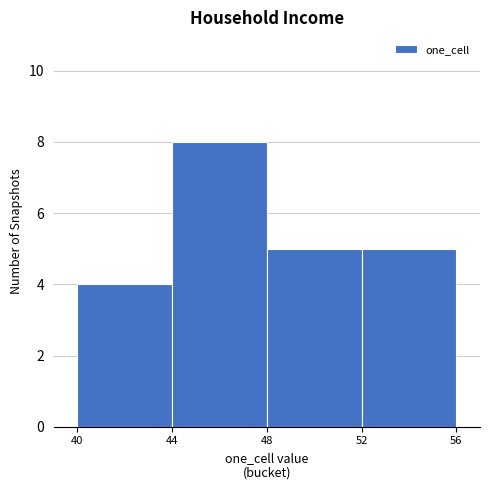

What is the height of the bar covering 44 to 48 on the x-axis? The values are not printed on the chart, so give them approximately, as read against the axis.

8